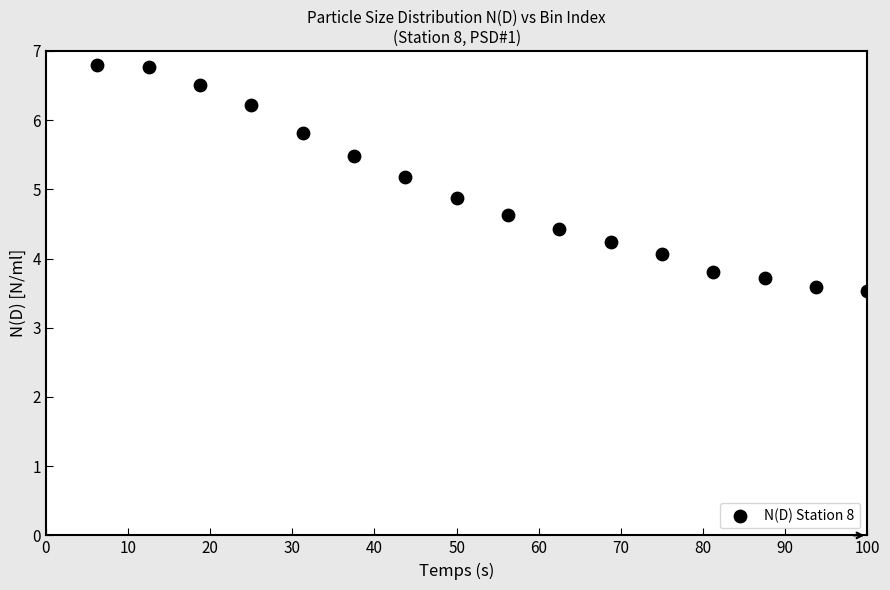

What is the range of X values (max minus min)?

93.8